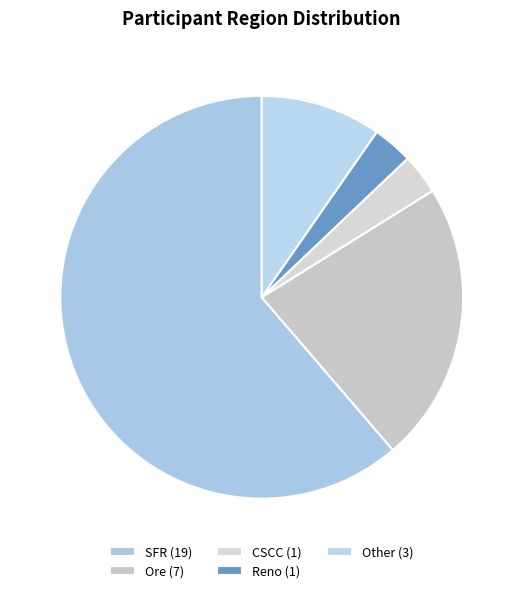

Count the number of slices in the pie.

5